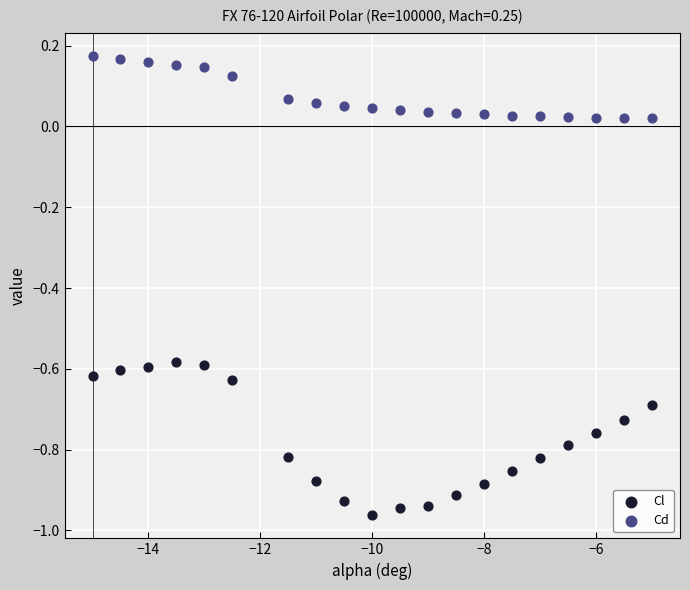

Which series has the widest spread of Y values?

Cl